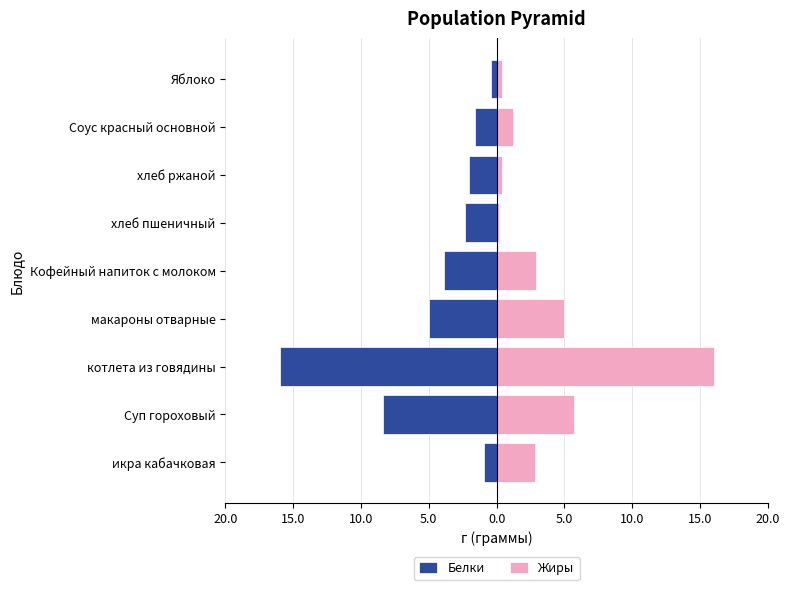

The value of Жиры at котлета из говядины is 16.0. True or false?

True